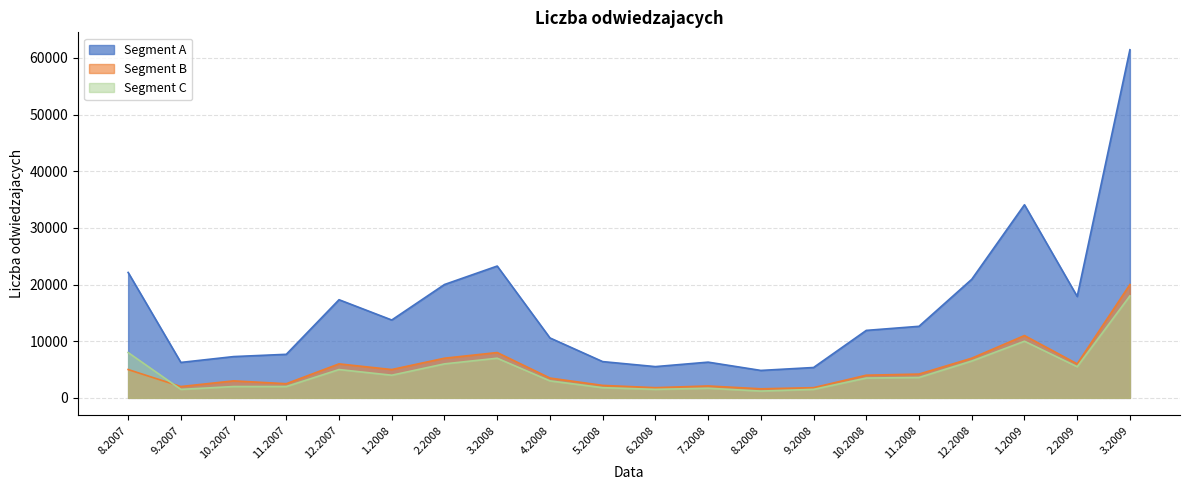

How many data points are less than 12633?

10